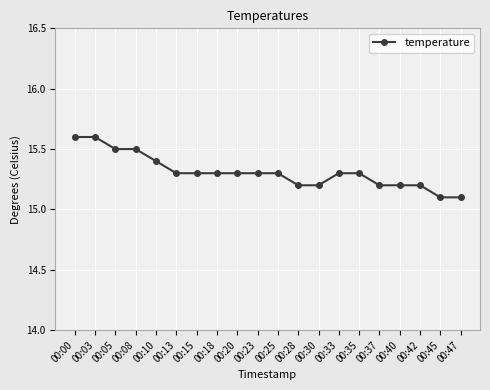

Reading left to right, extract all data points from this chart.

15.6	15.6	15.5	15.5	15.4	15.3	15.3	15.3	15.3	15.3	15.3	15.2	15.2	15.3	15.3	15.2	15.2	15.2	15.1	15.1